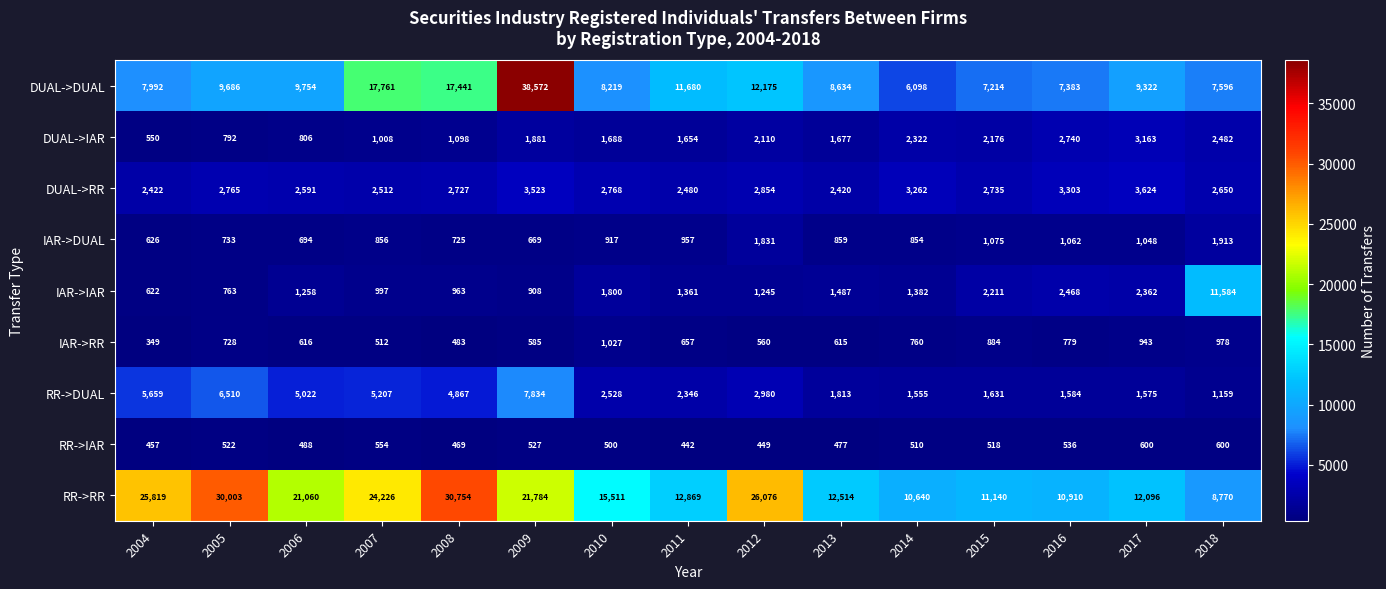

At which category is the sum across all series the highest?

2009